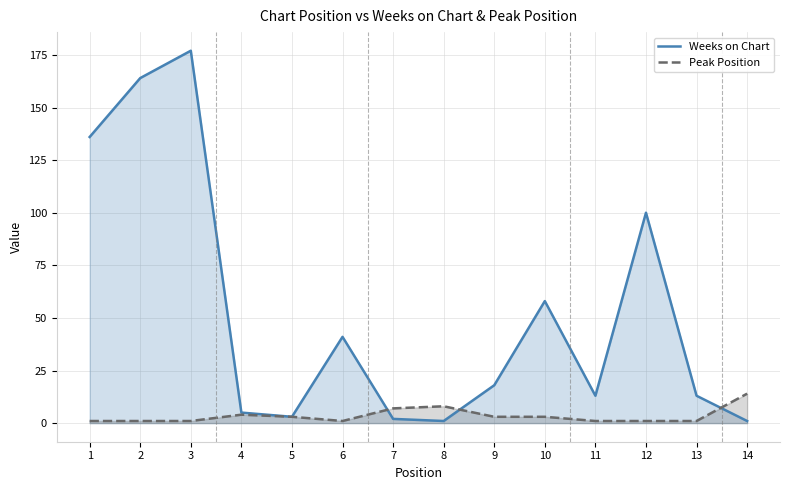

True or false: Peak Position has more than 1 interior local peaks.

True